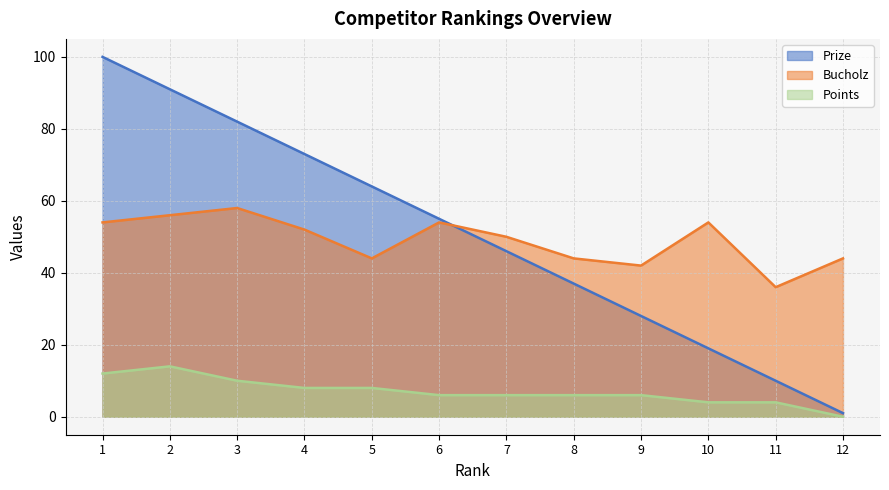

True or false: Points and Bucholz intersect in this chart.

False